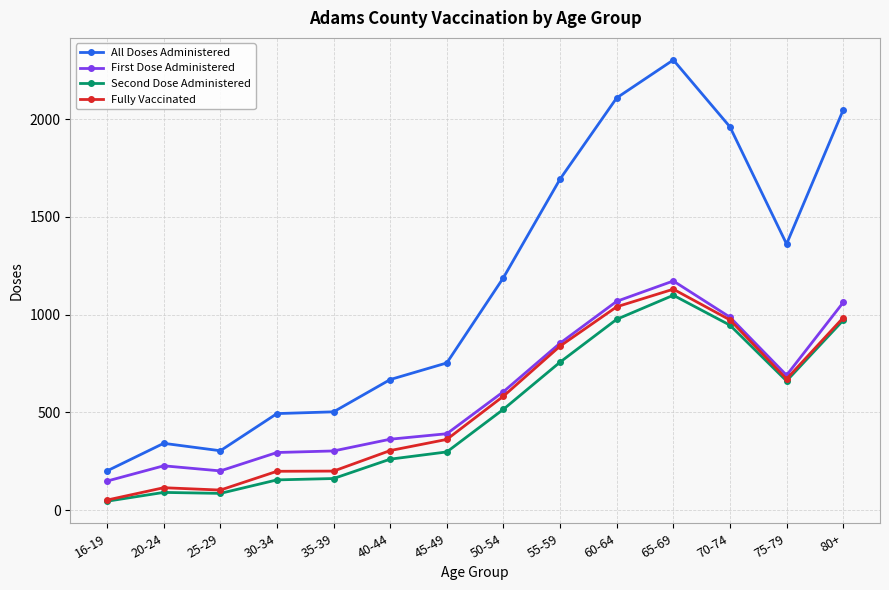

Between 40-44 and 65-69, which series saw the biggest shift?

All Doses Administered